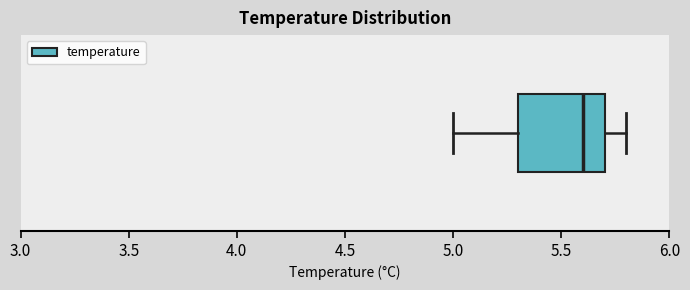

Transcribe this box plot: give where the median line is, the range the box spans, and where the two whiskers end, as read against the x-axis. The values are not printed on the chart, so give them approximately, as read against the axis.

median 5.6, box 5.3 to 5.7, whiskers 5.0 to 5.8